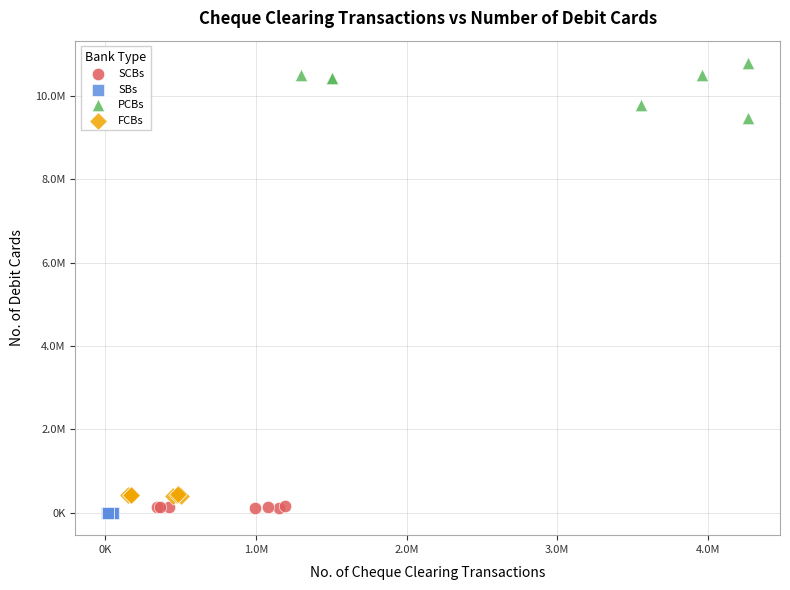

What are all the series names shown in the legend?

SCBs, SBs, PCBs, FCBs